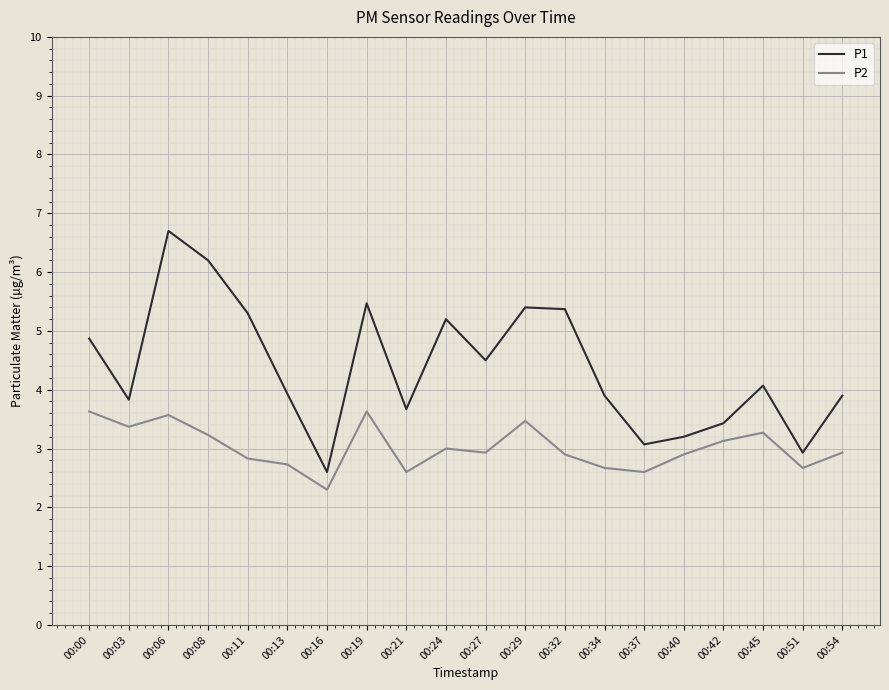

What is the minimum value shown in the chart?

2.3